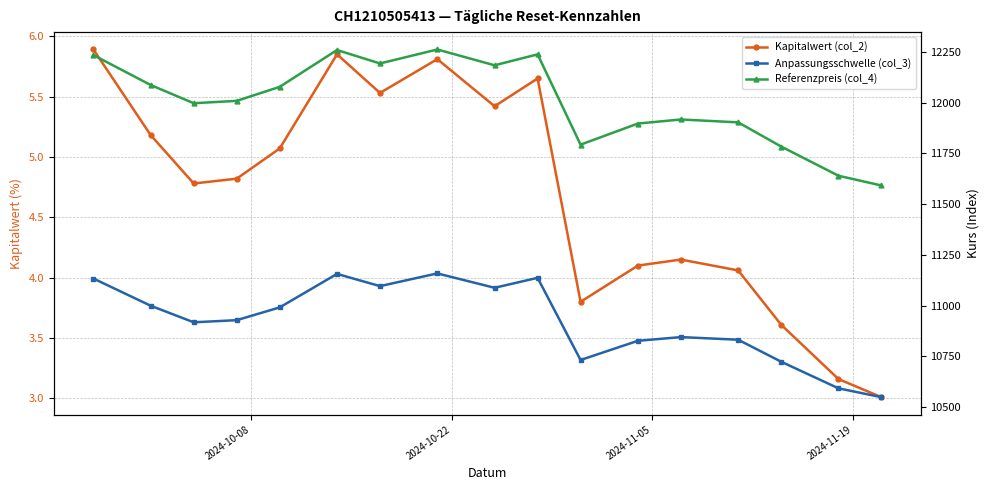

True or false: Anpassungsschwelle (col_3) and Kapitalwert (col_2) intersect in this chart.

False